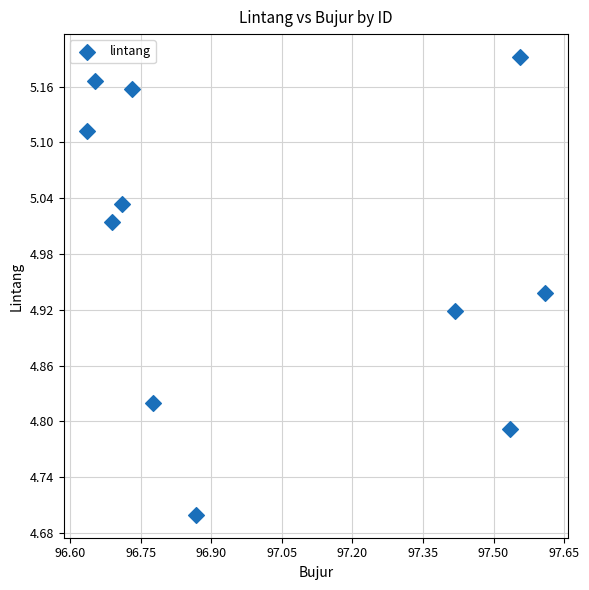

What Y value in the scatter plot is closest to 4?

4.7